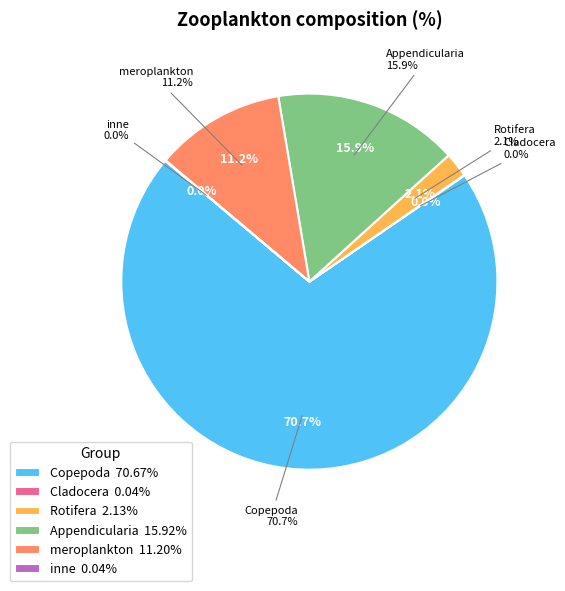

Which slice is the smallest?

inne